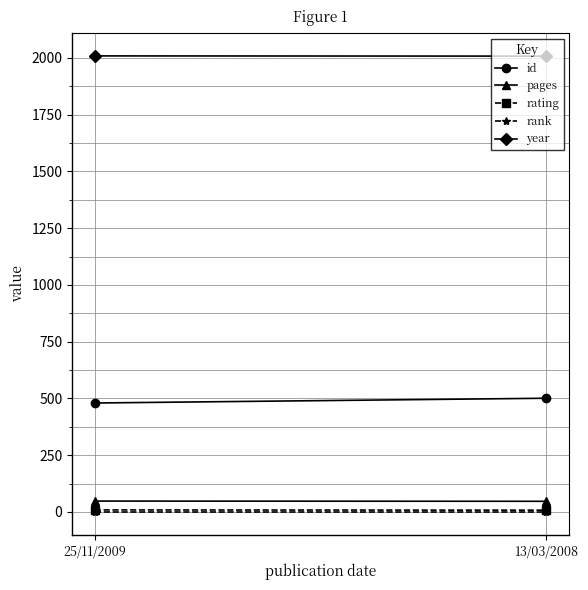

What are all the series names shown in the legend?

id, pages, rating, rank, year